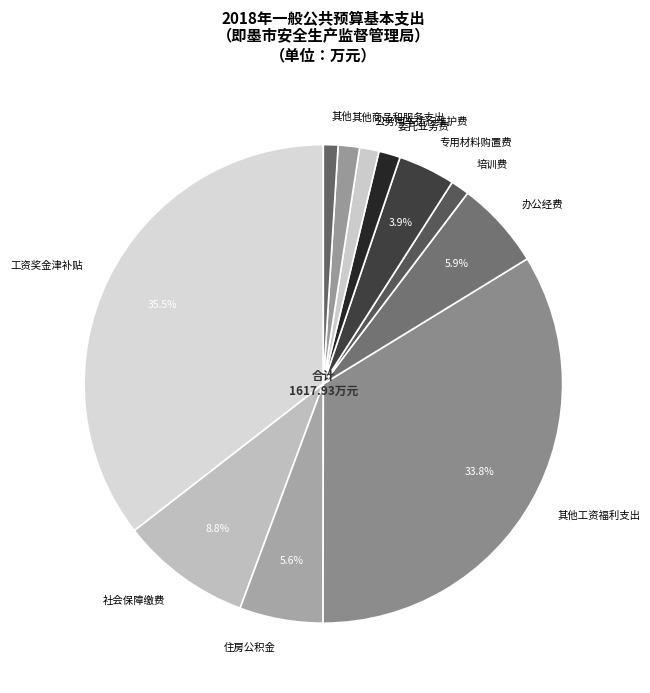

Which category has the biggest portion of the pie?

工资奖金津补贴